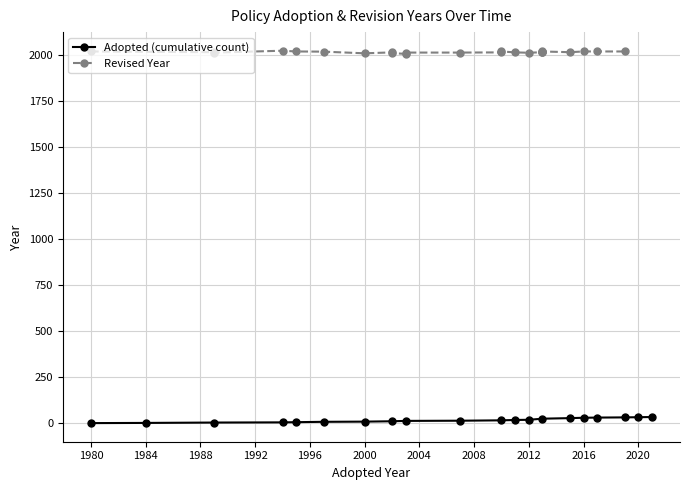

True or false: Adopted has more than 1 interior local peaks.

False